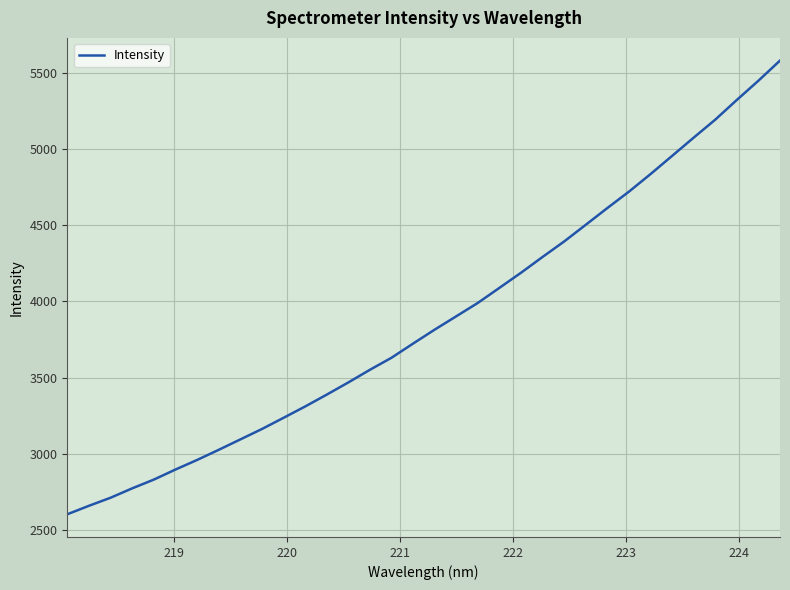

What is the greatest value displayed?

5582.2